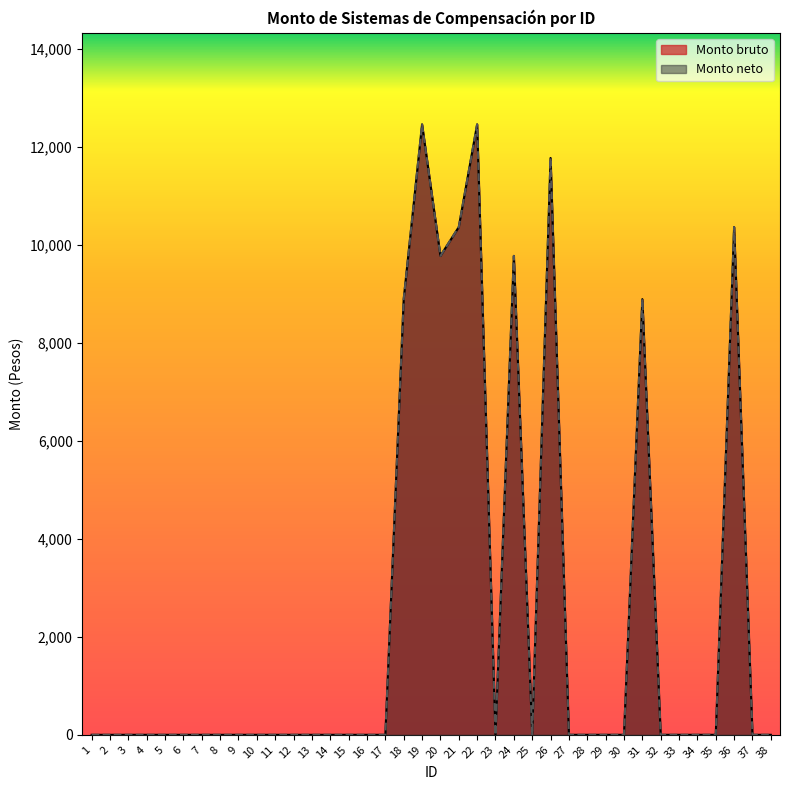

Rank the series by their maximum value, from highest to lowest.

Monto bruto, Monto neto